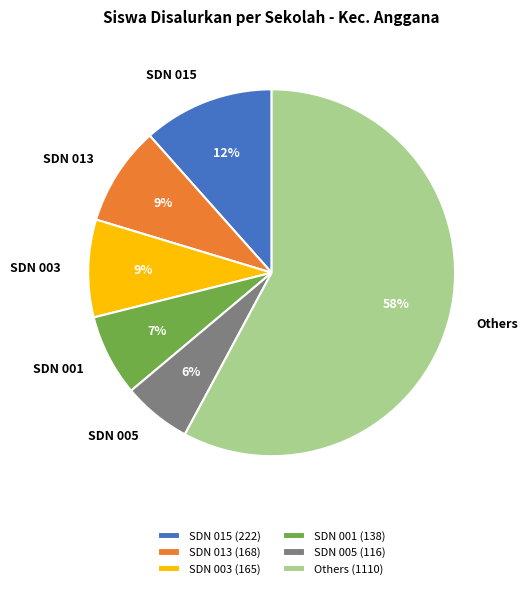

Between Others and SDN 013, which is larger?

Others